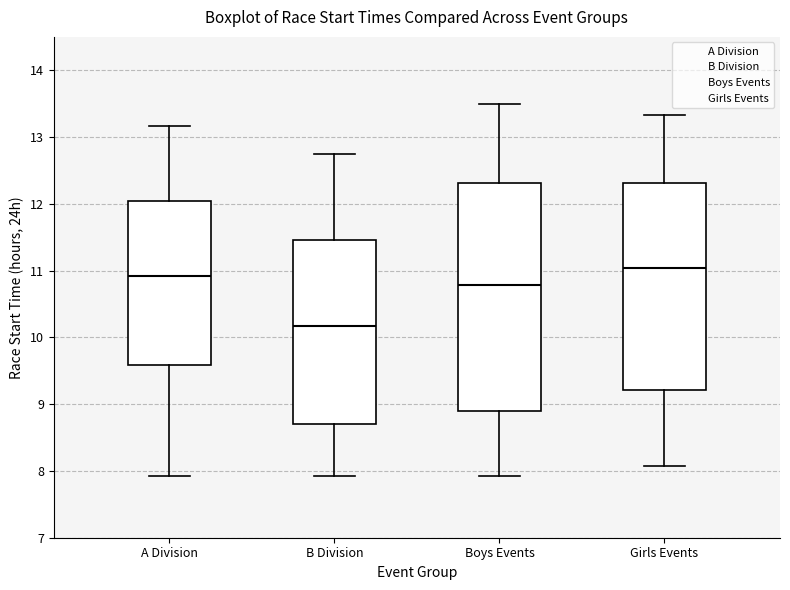

Comparing the boxes themselves (not the whiskers), which one is the tallest?

Boys Events